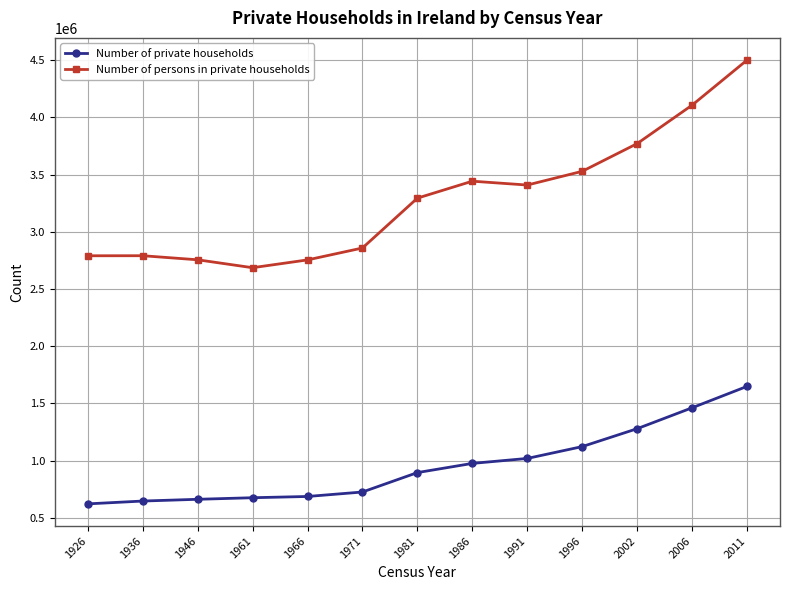

What is the value of the Number of persons in private households point at the 13th from the left?

4500569